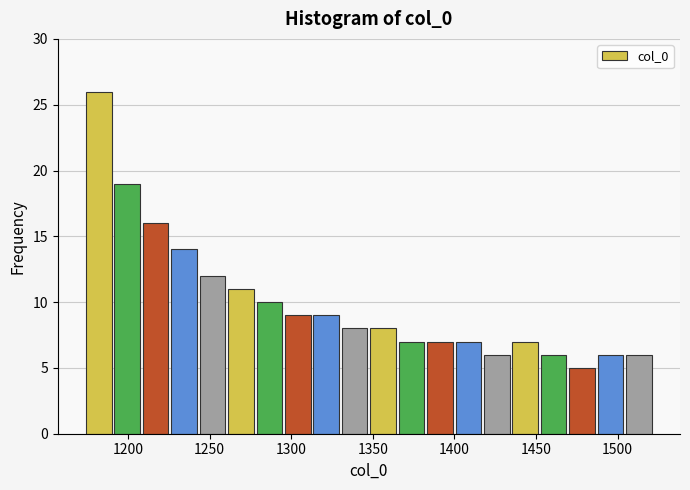

Read against the x-axis, roughly where is the centre of the tallest bar?

1180